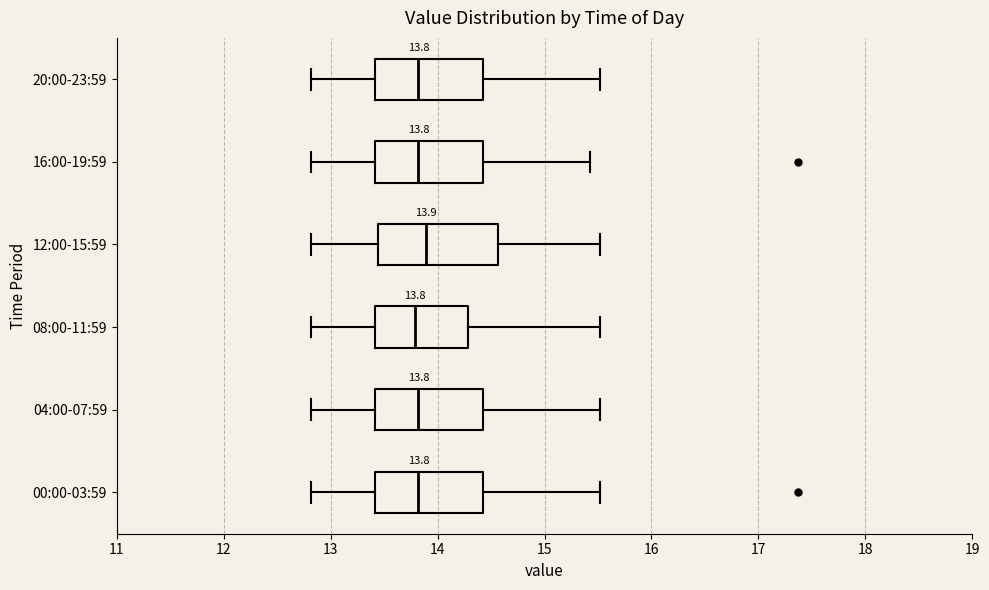

Which box is the widest, from its left edge to its right edge?

12:00-15:59